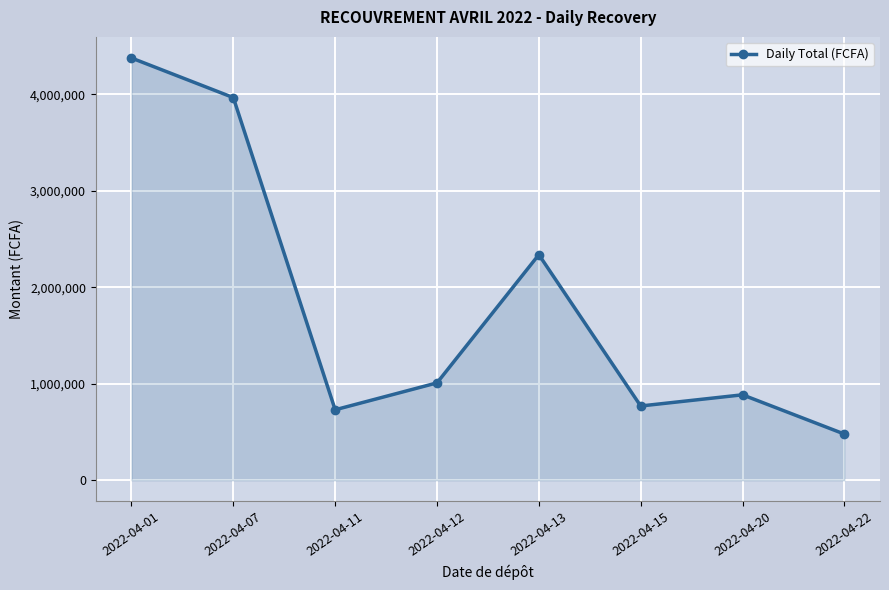

How many lines are shown in the chart?

1